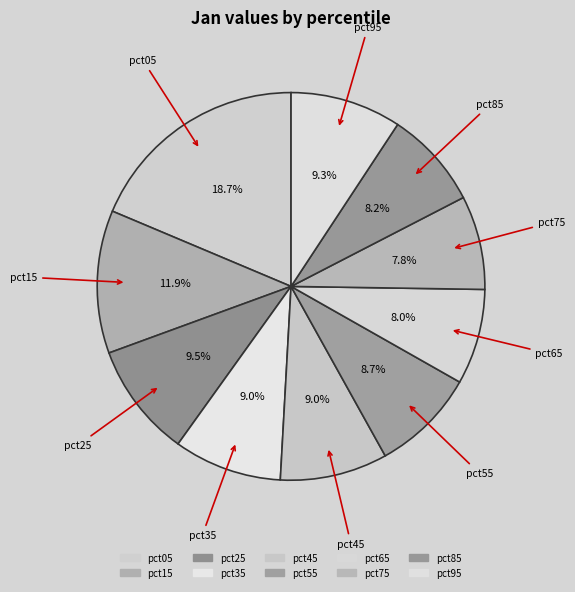

The pct75 slice represents 8% of the pie. True or false?

True